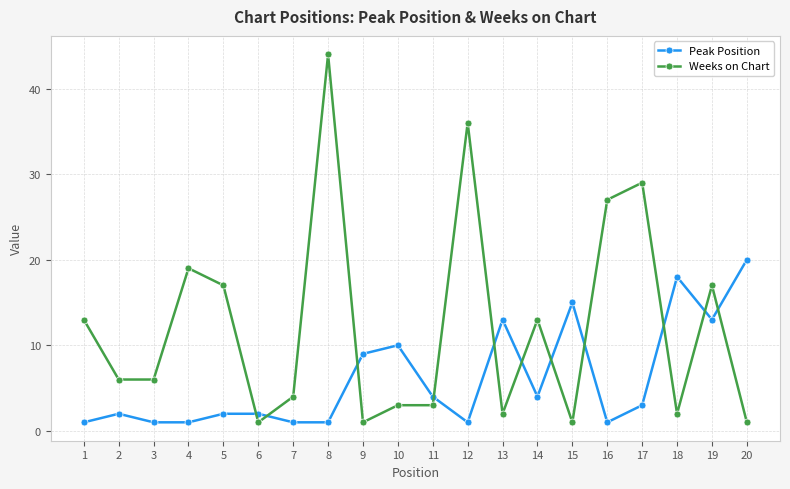

Is the value of Weeks on Chart at 4 greater than the value of Peak Position at 13?

Yes